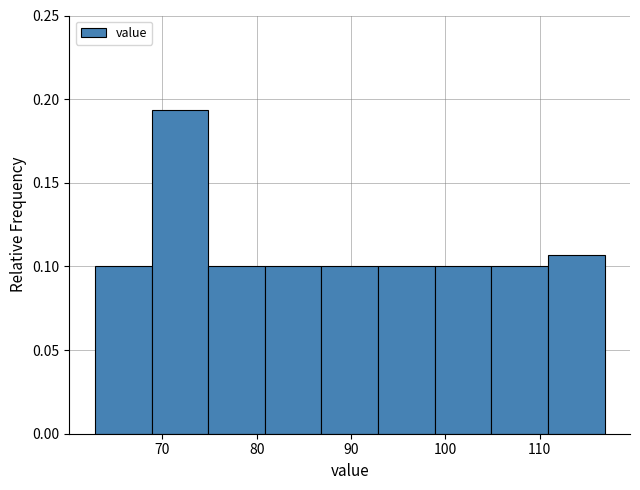

Which range on the x-axis has the tallest bar?

69 to 75